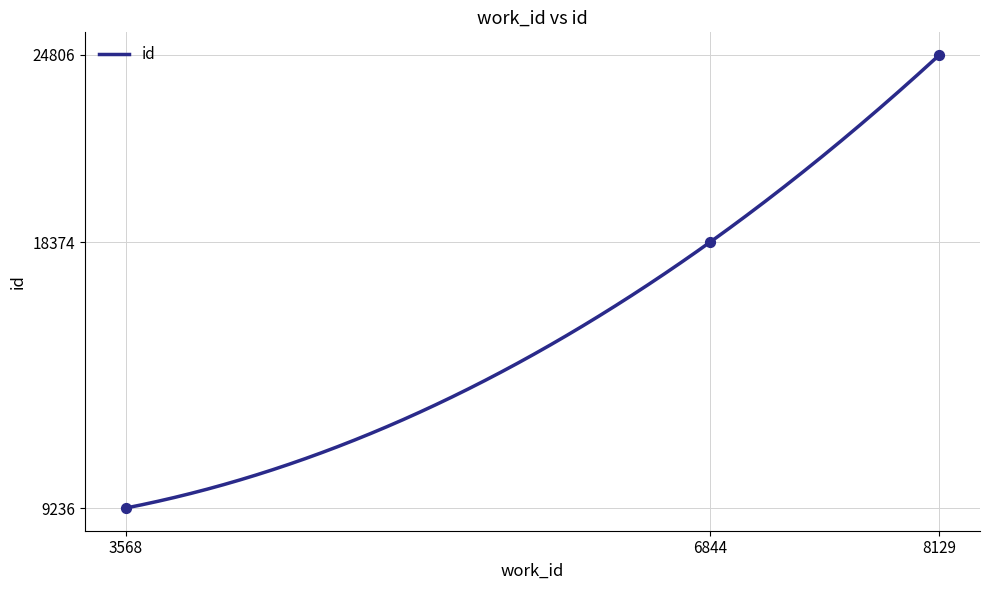

Which has a higher value, 3568 or 8129?

8129